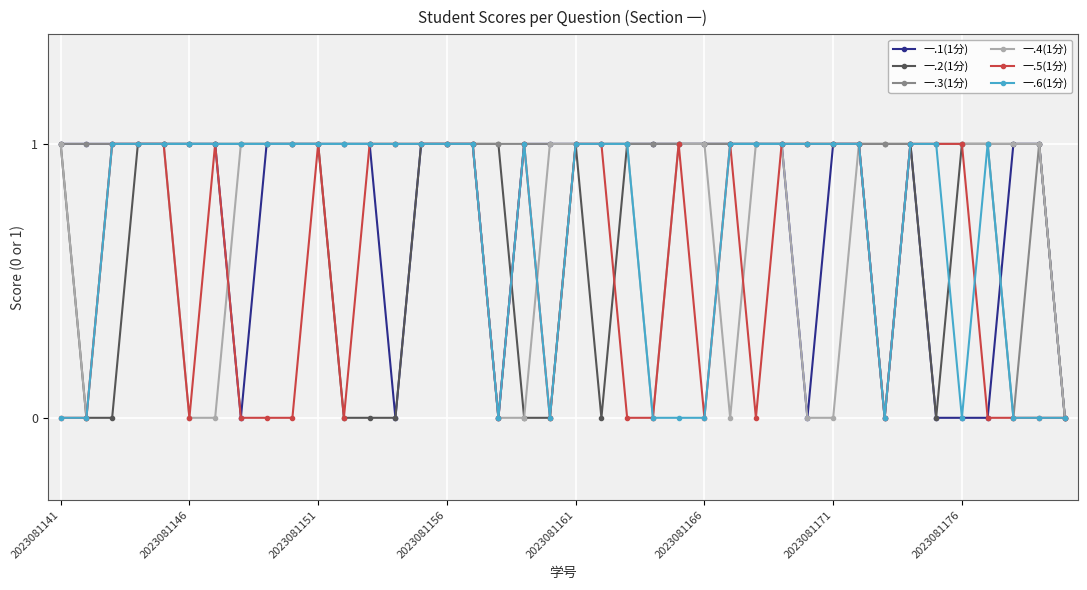

Count the number of data series in this chart.

6